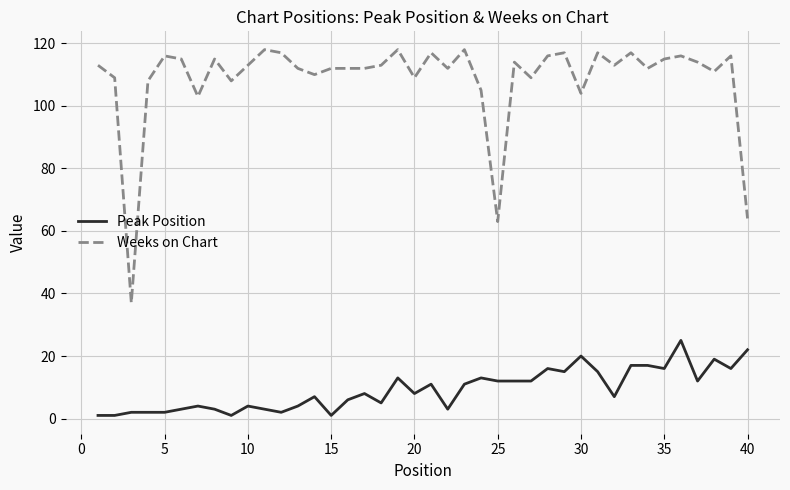

What is the difference between the maximum and minimum values in the Weeks on Chart series?

81